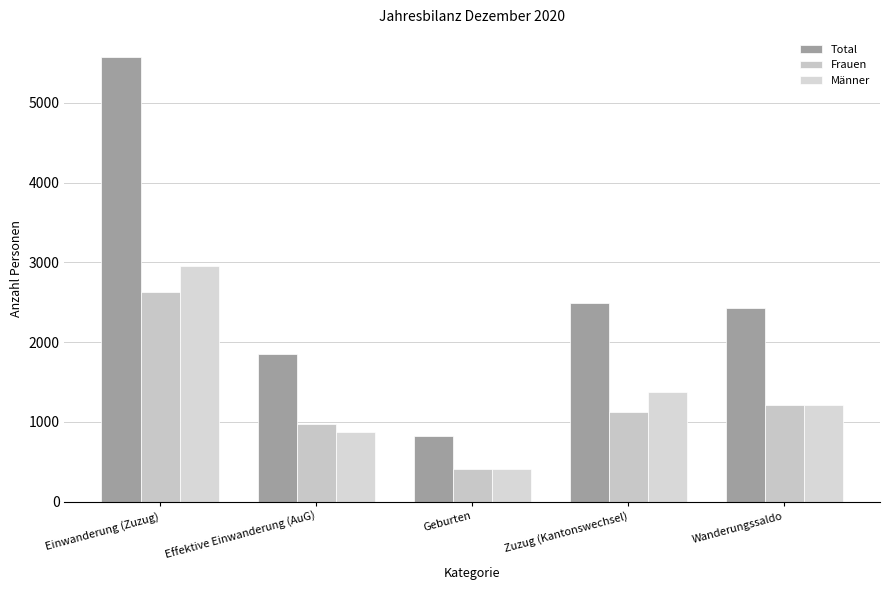

How many series are shown in this chart?

3